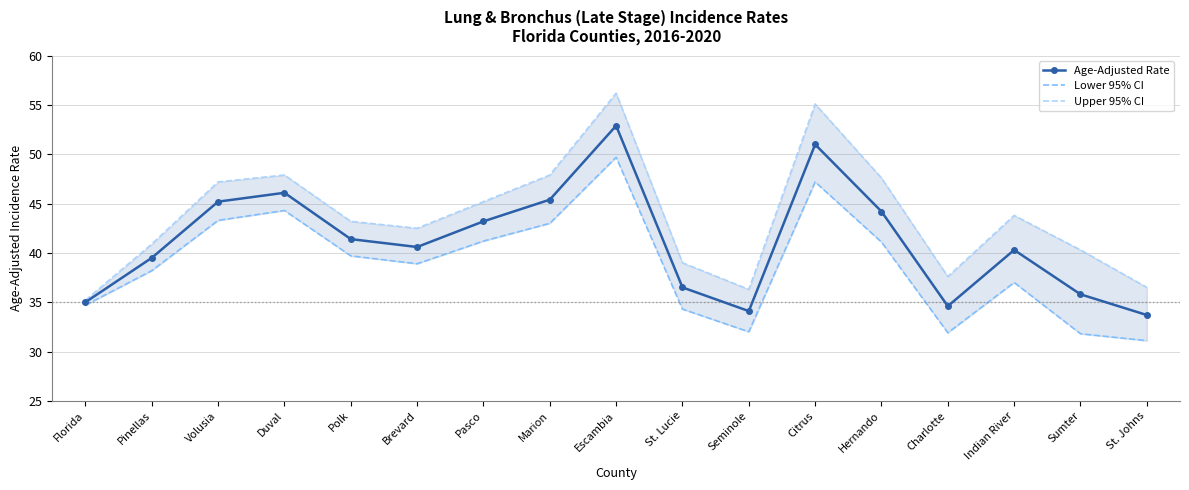

How many interior local valleys does the Upper 95% CI series have?

3